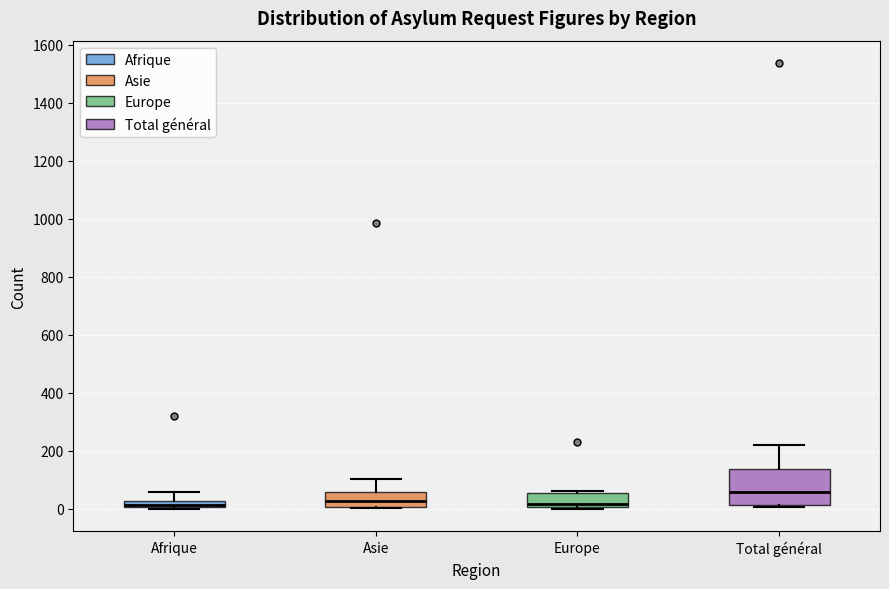

Where is the upper edge of the box for Afrique on the y-axis? The values are not printed on the chart, so give them approximately, as read against the axis.

20